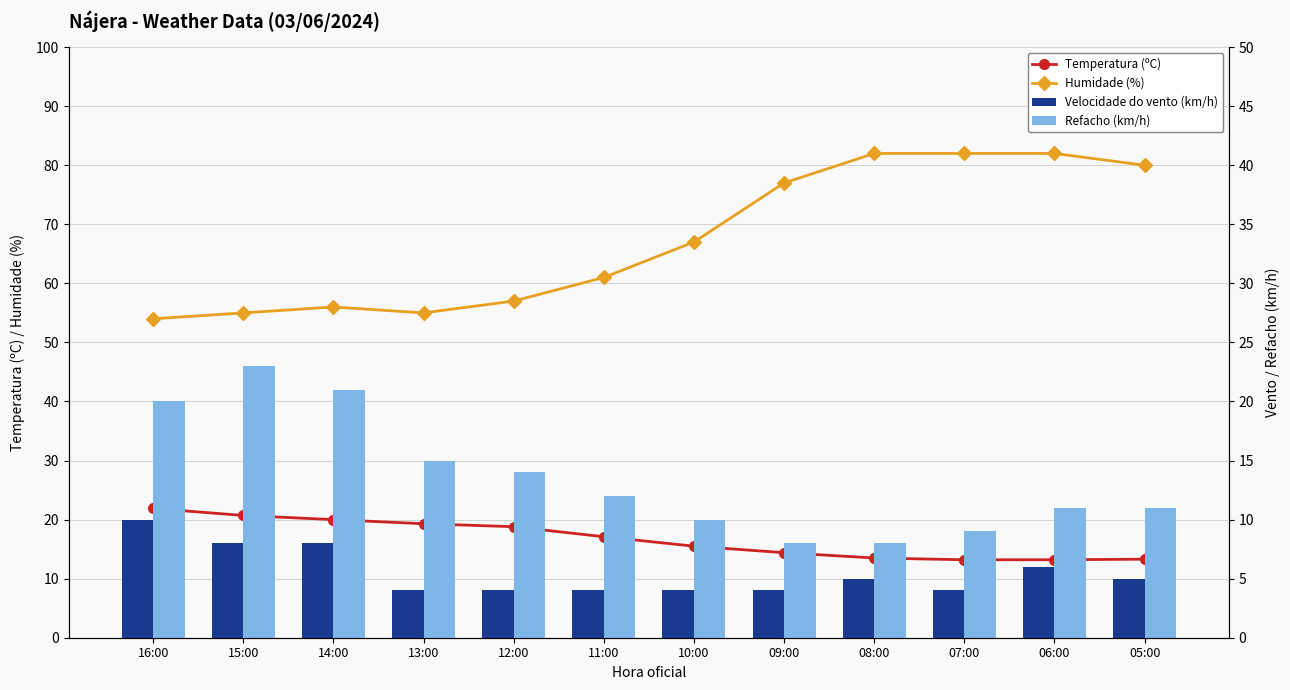

What is the sum of all Humidade (%) values?

808.0